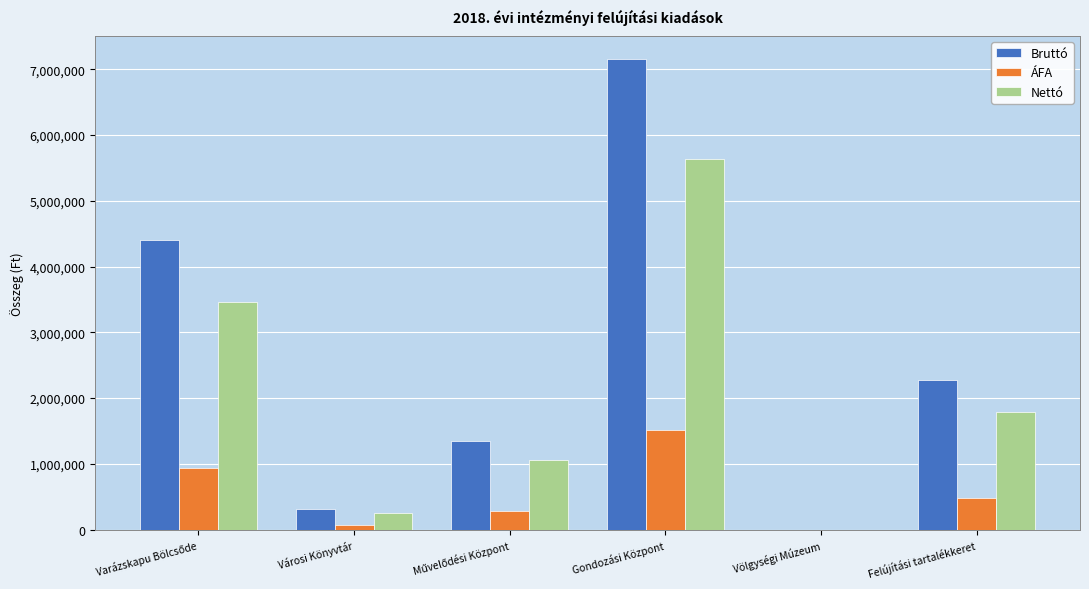

Is it true that Bruttó equals 1365800 at Felújítási tartalékkeret?

False